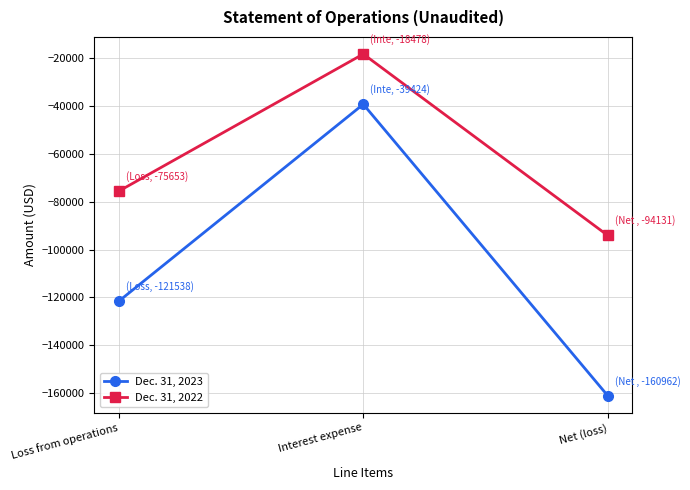

At Loss from operations, list the series in order from largest to smallest.

Dec. 31, 2022, Dec. 31, 2023